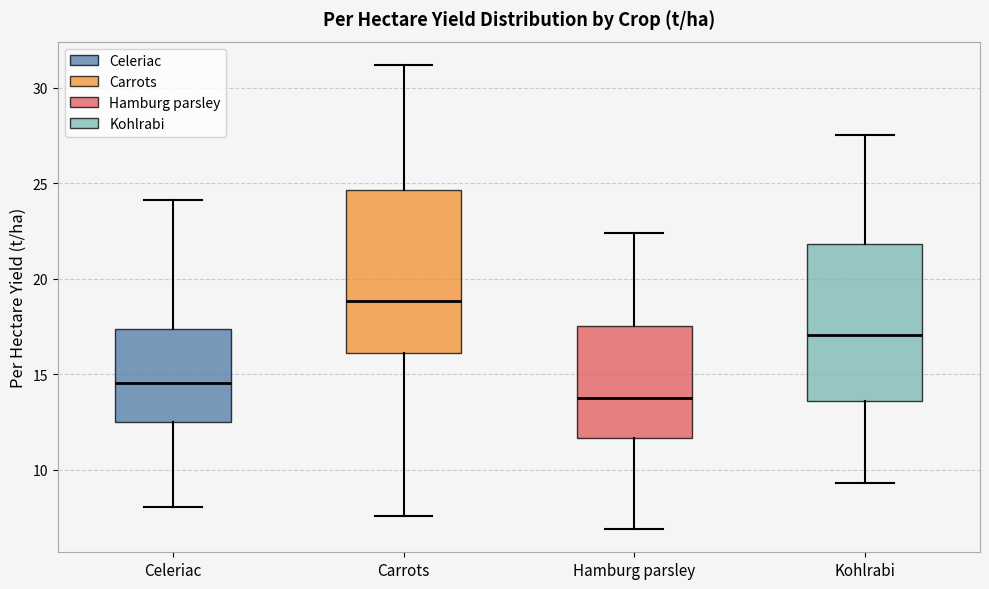

Where does the lower whisker of the box for Celeriac end on the y-axis? The values are not printed on the chart, so give them approximately, as read against the axis.

8.0